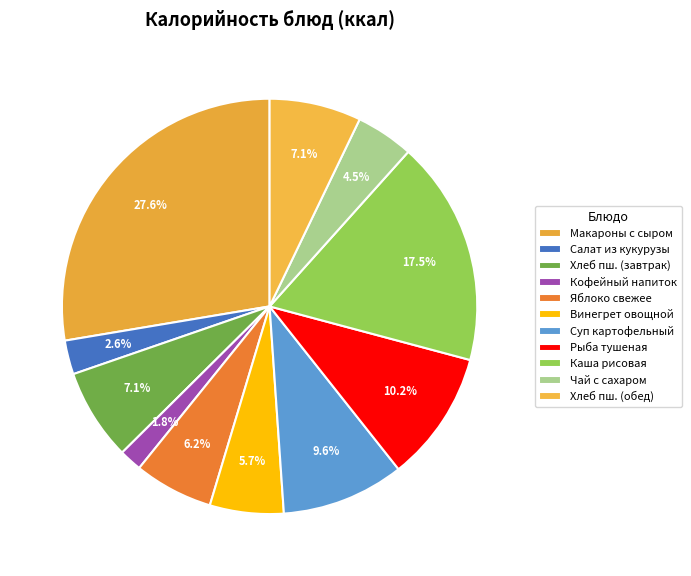

Does any single category account for the majority?

No